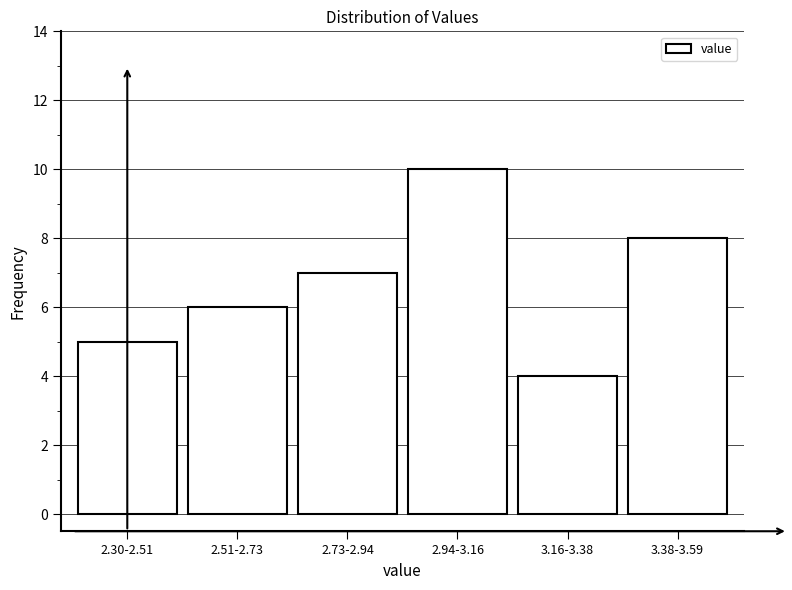

Reading right to left, list all the values displayed in this chart.

8	4	10	7	6	5